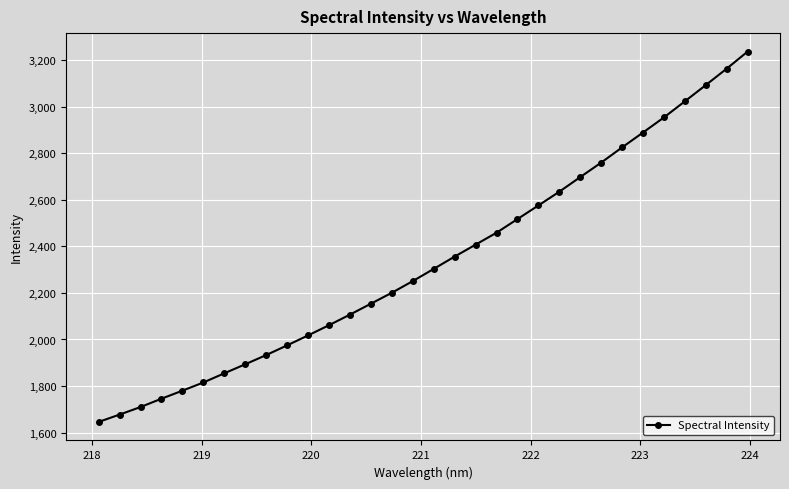

Count the number of data series in this chart.

1